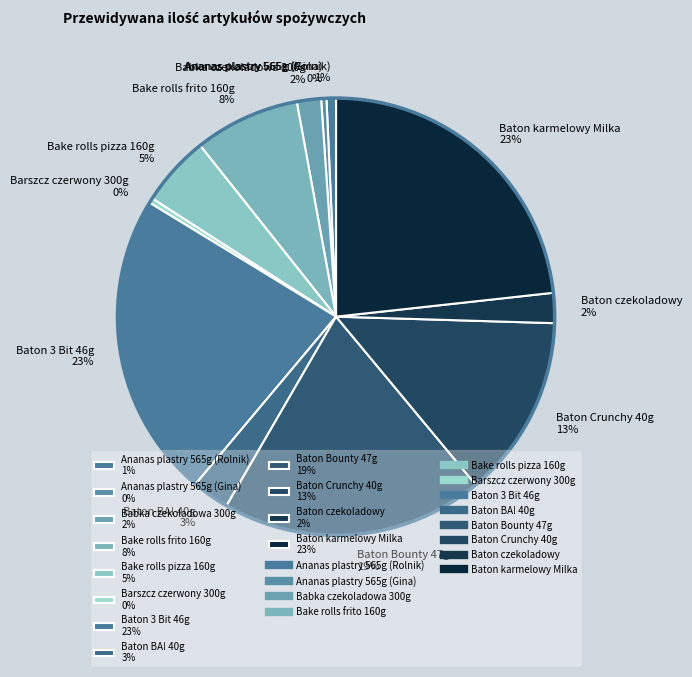

How many segments does this pie chart have?

12